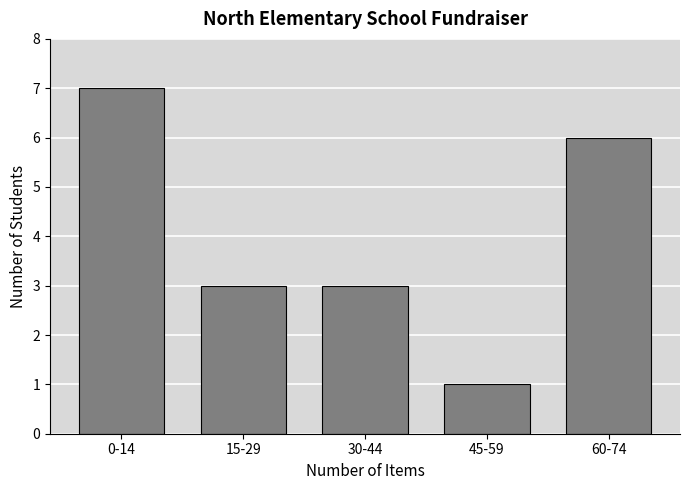

Reading left to right, extract all data points from this chart.

7	3	3	1	6